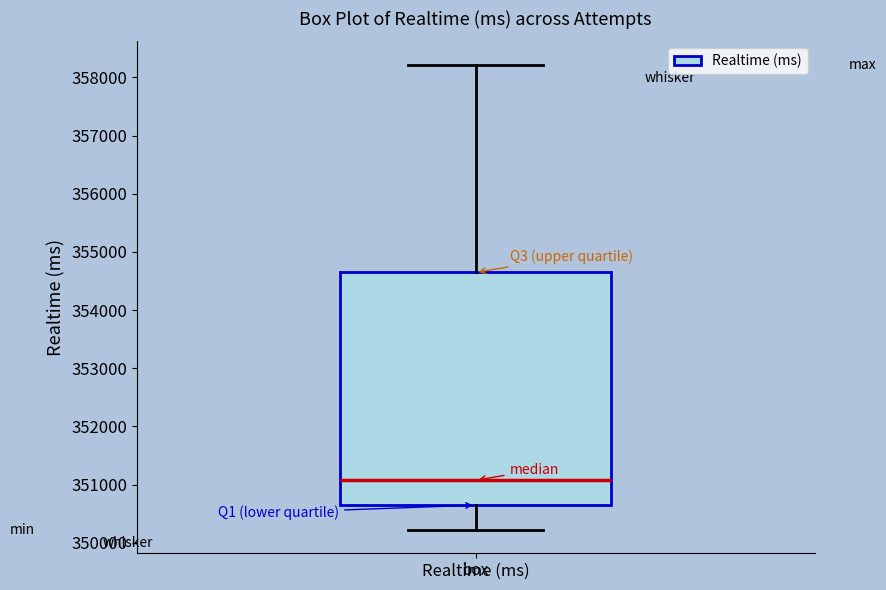

Where does the upper whisker of the box for Realtime (ms) end on the y-axis? The values are not printed on the chart, so give them approximately, as read against the axis.

358200